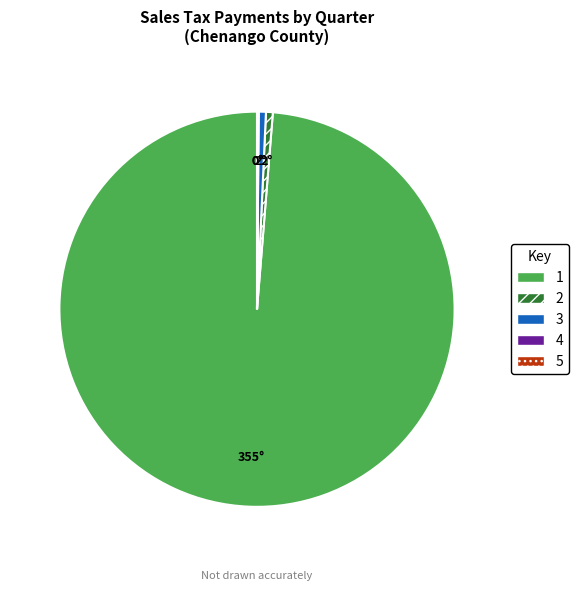

Is there a majority slice in this chart?

Yes